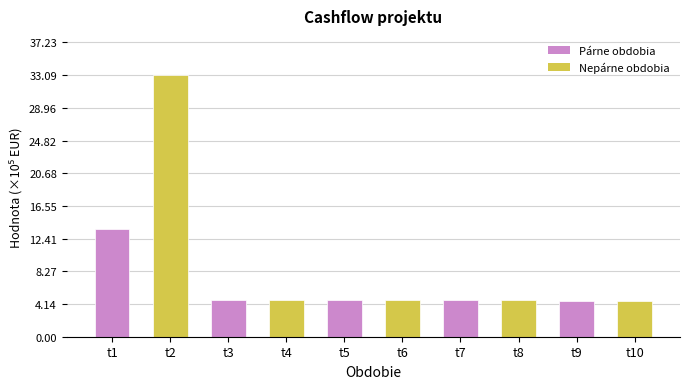

Reading left to right, what are all the values shown in this chart?

t1=13.6	t2=33.1	t3=4.6	t4=4.6	t5=4.6	t6=4.6	t7=4.6	t8=4.6	t9=4.6	t10=4.6